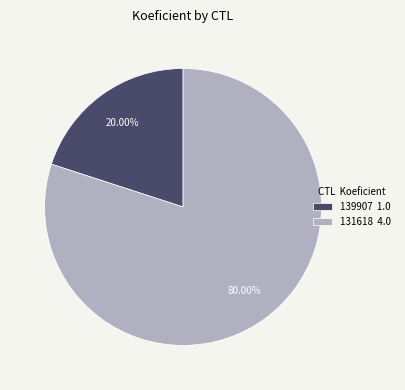

To the nearest percent, what portion does 131618 represent?

80%